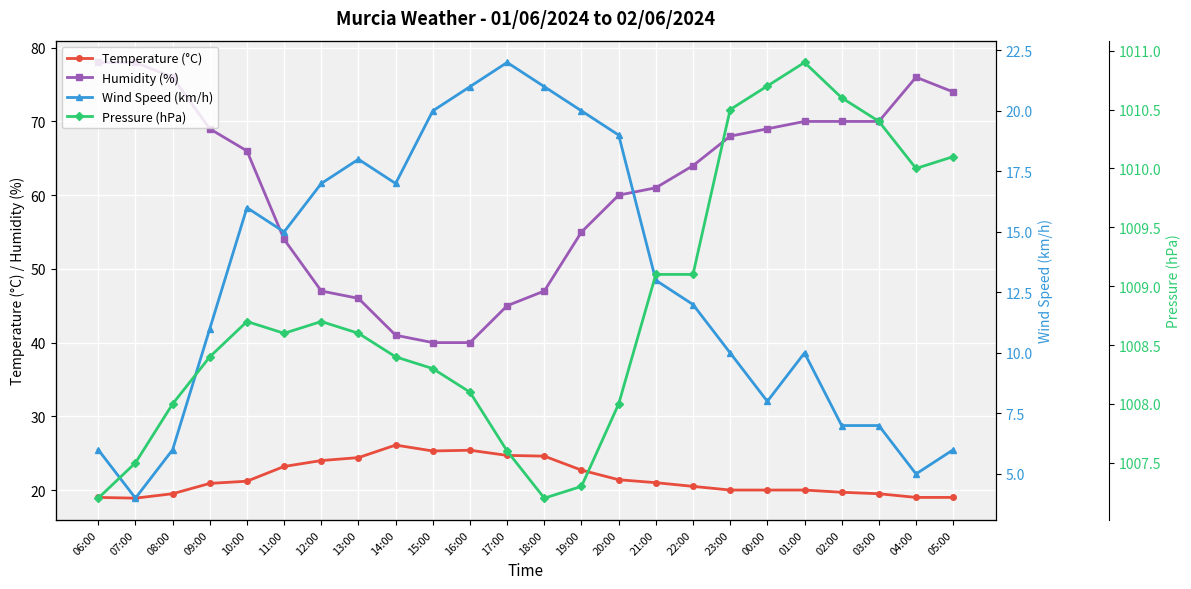

Rank the series at 15:00 from lowest to highest value.

Wind Speed (km/h), Temperature (°C), Humidity (%), Pressure (hPa)